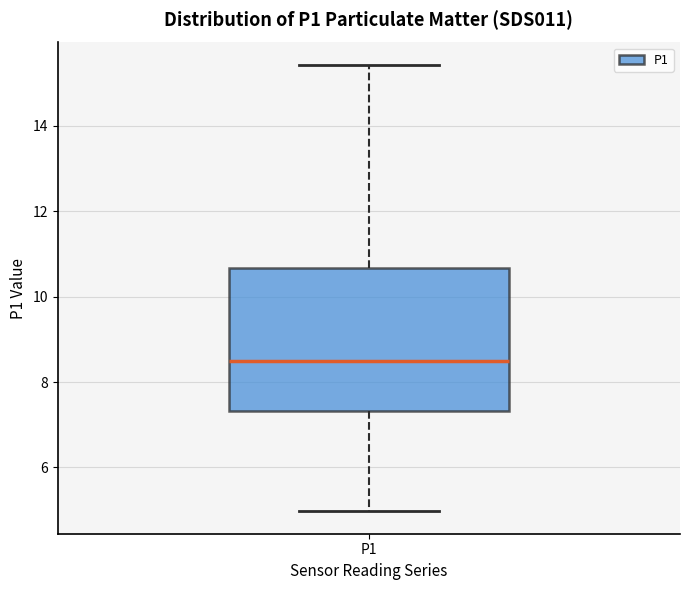

Where does the median line of the box for P1 sit on the y-axis? The values are not printed on the chart, so give them approximately, as read against the axis.

8.4